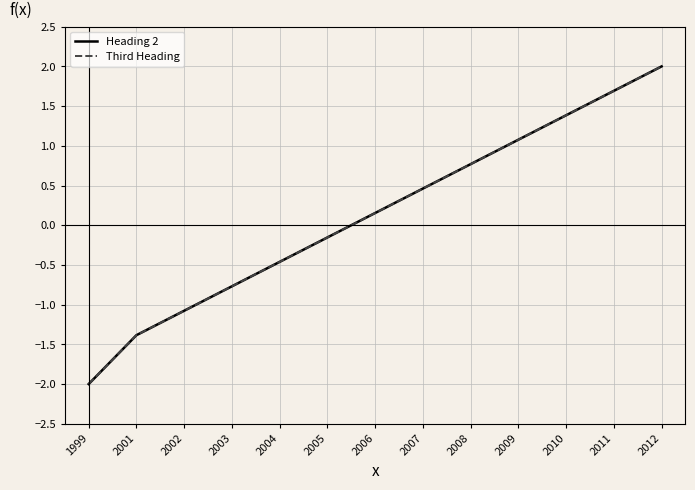

Does the chart have visible grid lines?

Yes